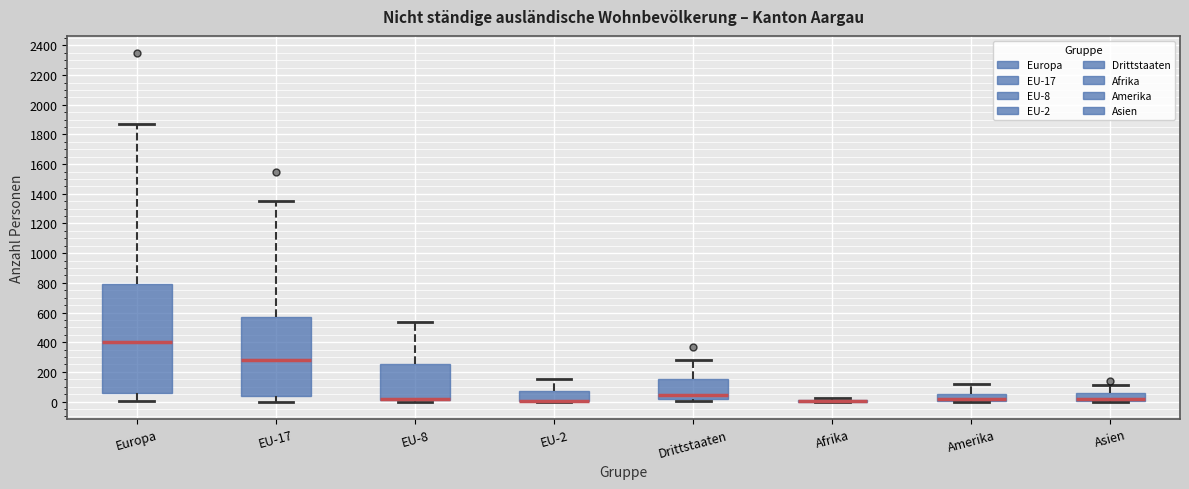

Comparing the boxes themselves (not the whiskers), which one is the tallest?

Europa